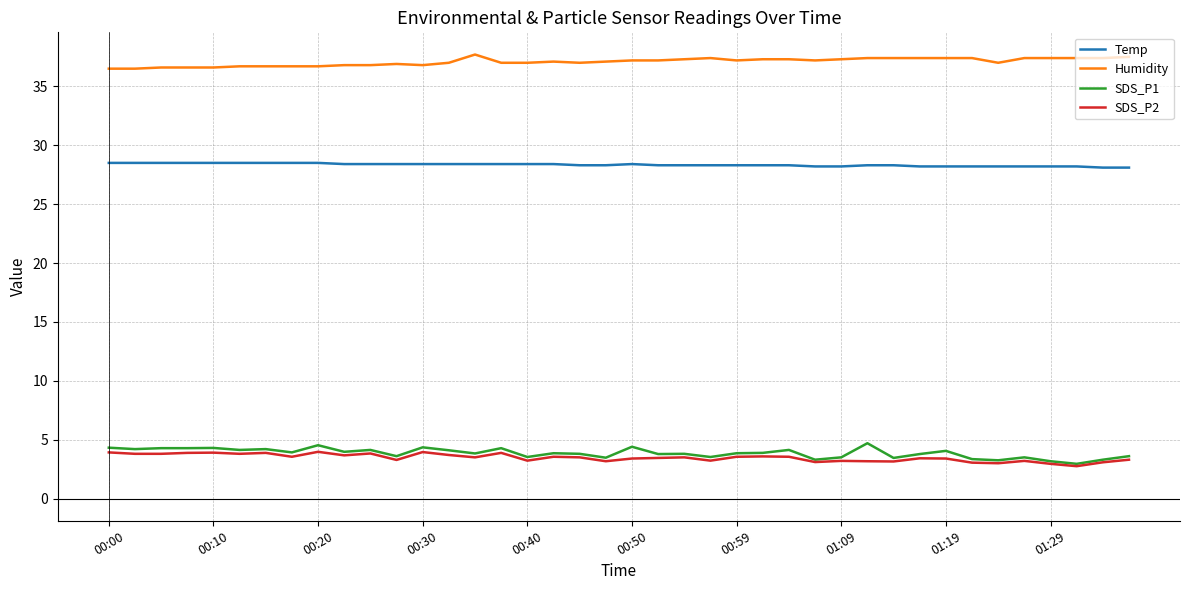

How many lines are shown in the chart?

4